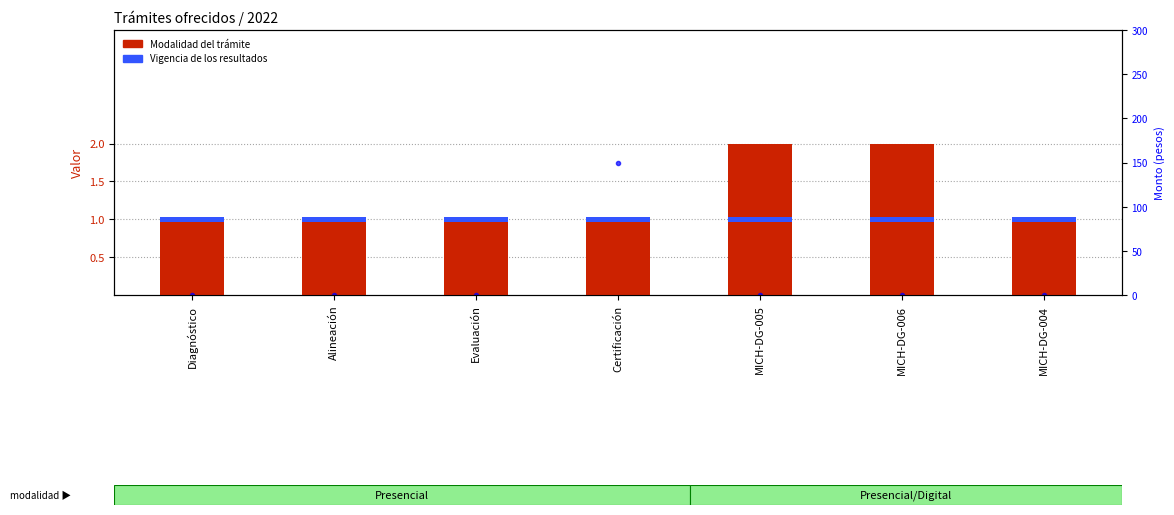

Which has a higher value, MICH-DG-006 or Diagnóstico?

MICH-DG-006